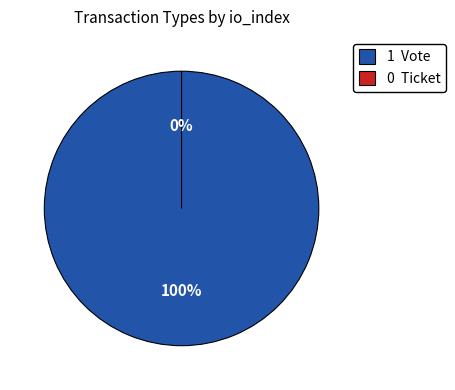

Does any single category account for the majority?

Yes